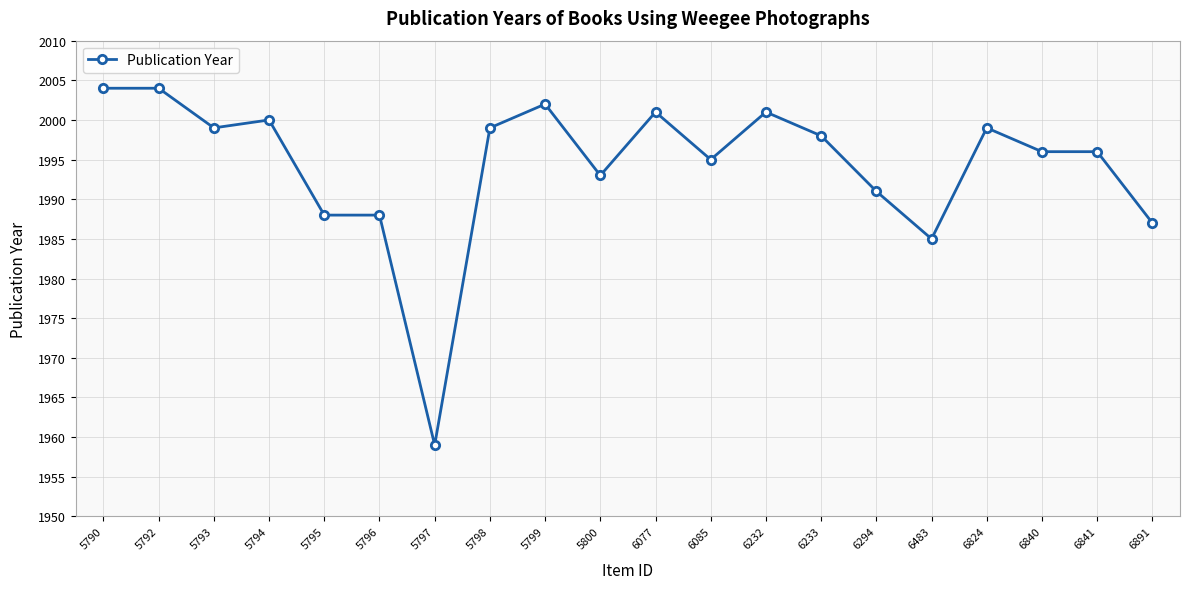

Is it true that the value at 6077 is 3156?

False